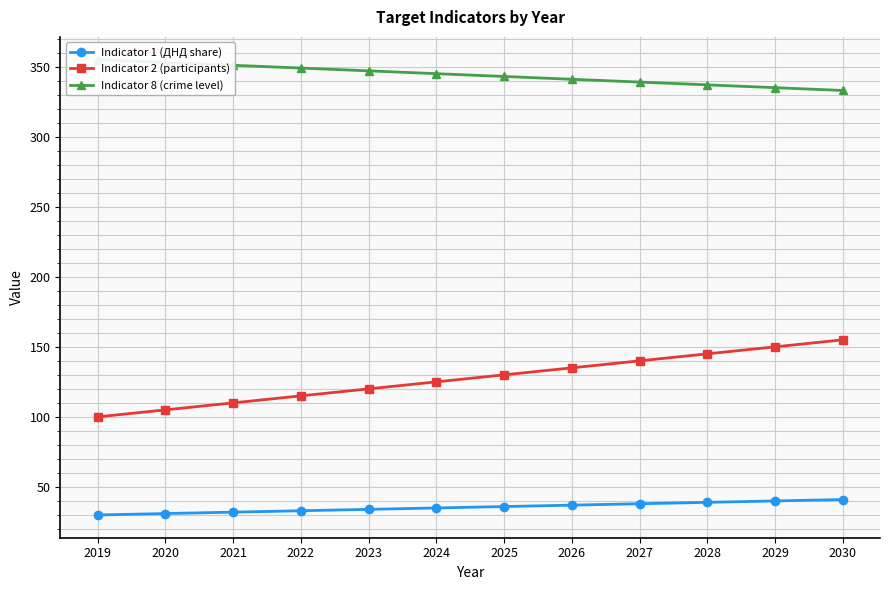

Reading left to right, extract all data points from this chart.

Indicator 1 (ДНД share): 30	31	32	33	34	35	36	37	38	39	40	41
Indicator 2 (participants): 100	105	110	115	120	125	130	135	140	145	150	155
Indicator 8 (crime level): 355	353	351	349	347	345	343	341	339	337	335	333